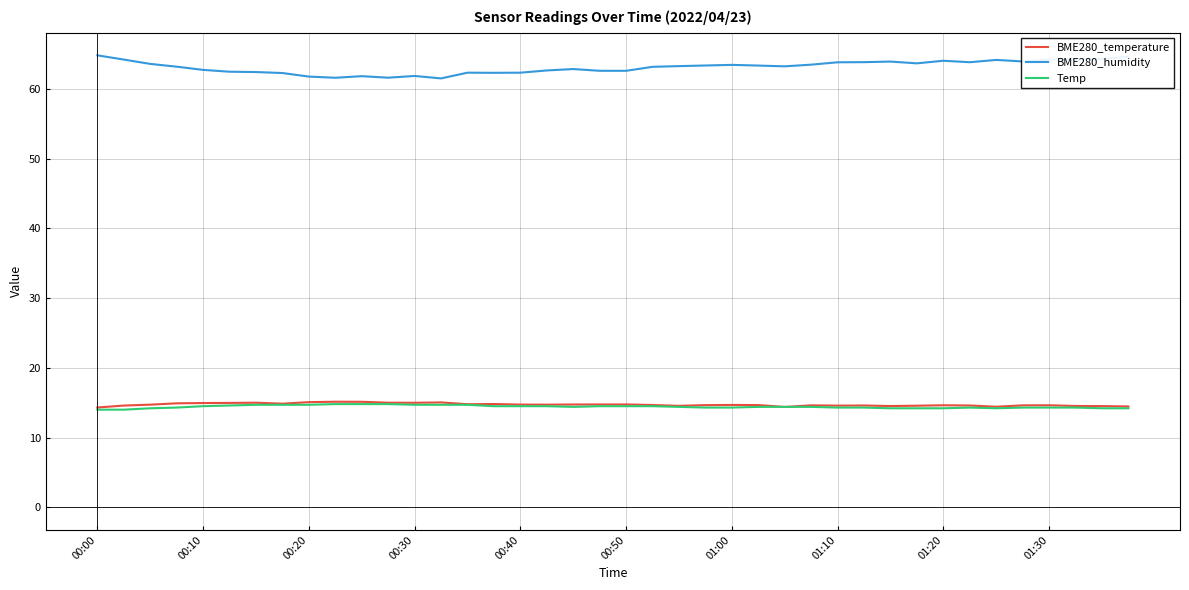

What is the greatest value displayed?

64.8